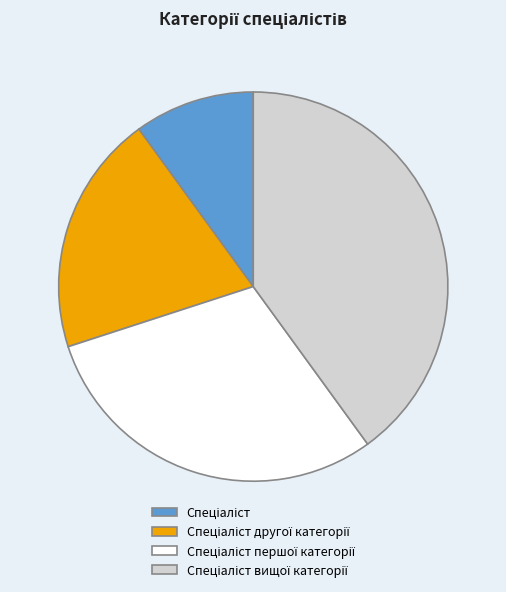

Is there any slice that represents more than half of the pie?

No